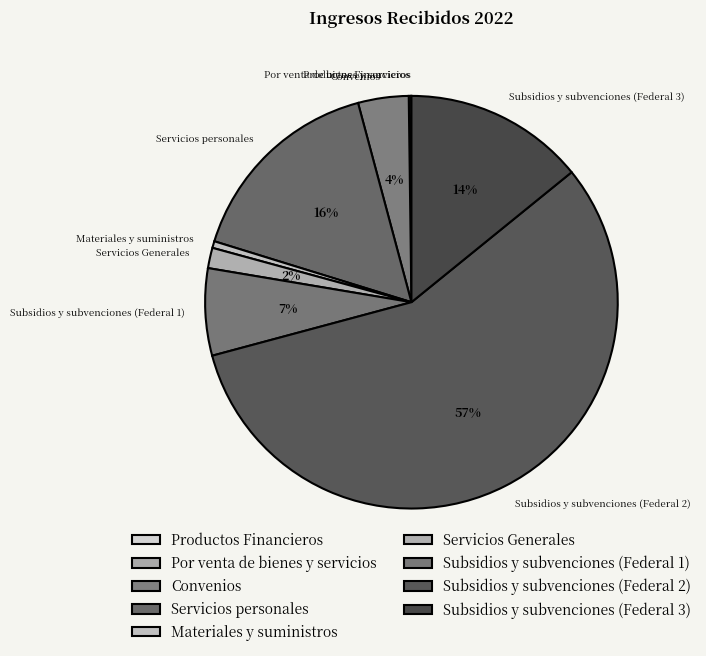

Which slice represents more than half of the pie?

Subsidios y subvenciones (Federal 2)